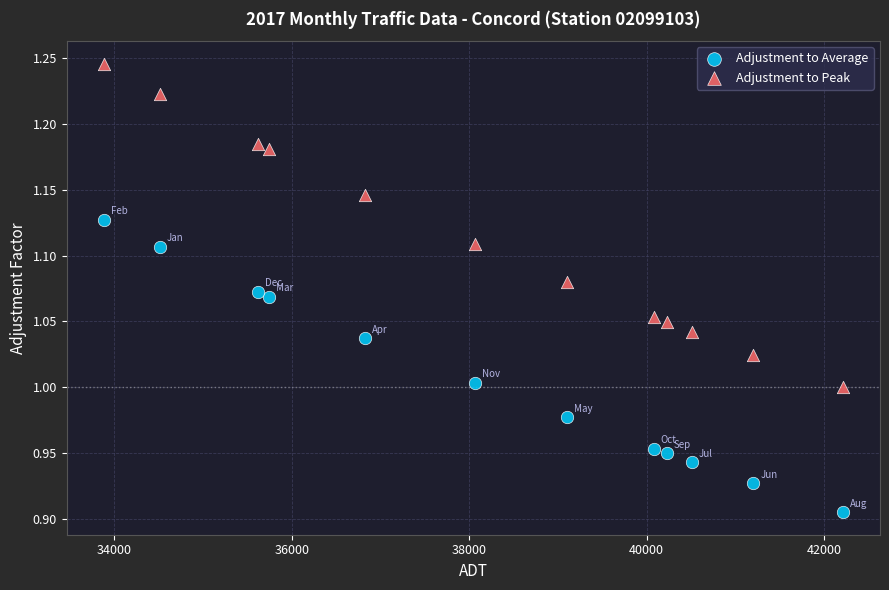

Across all data points, what is the range of Y values (max minus min)?

0.3